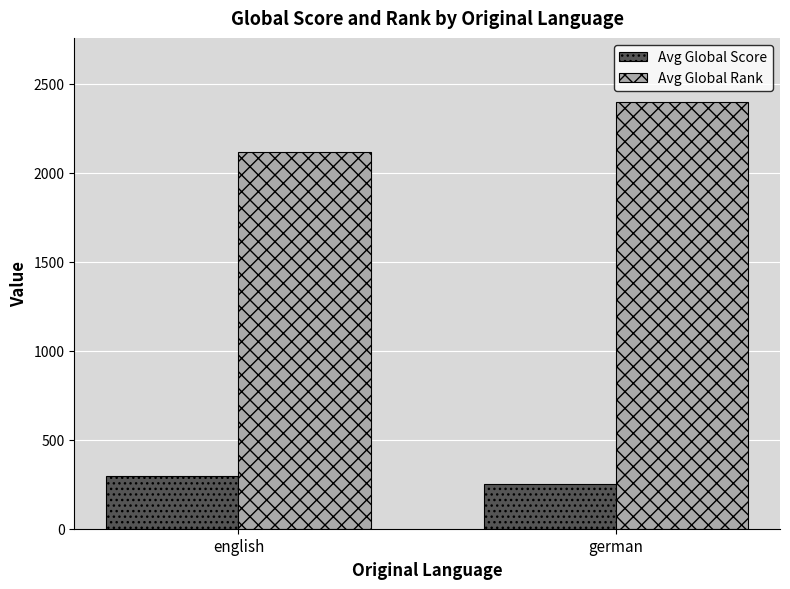

Which label corresponds to the smallest value in the chart?

german